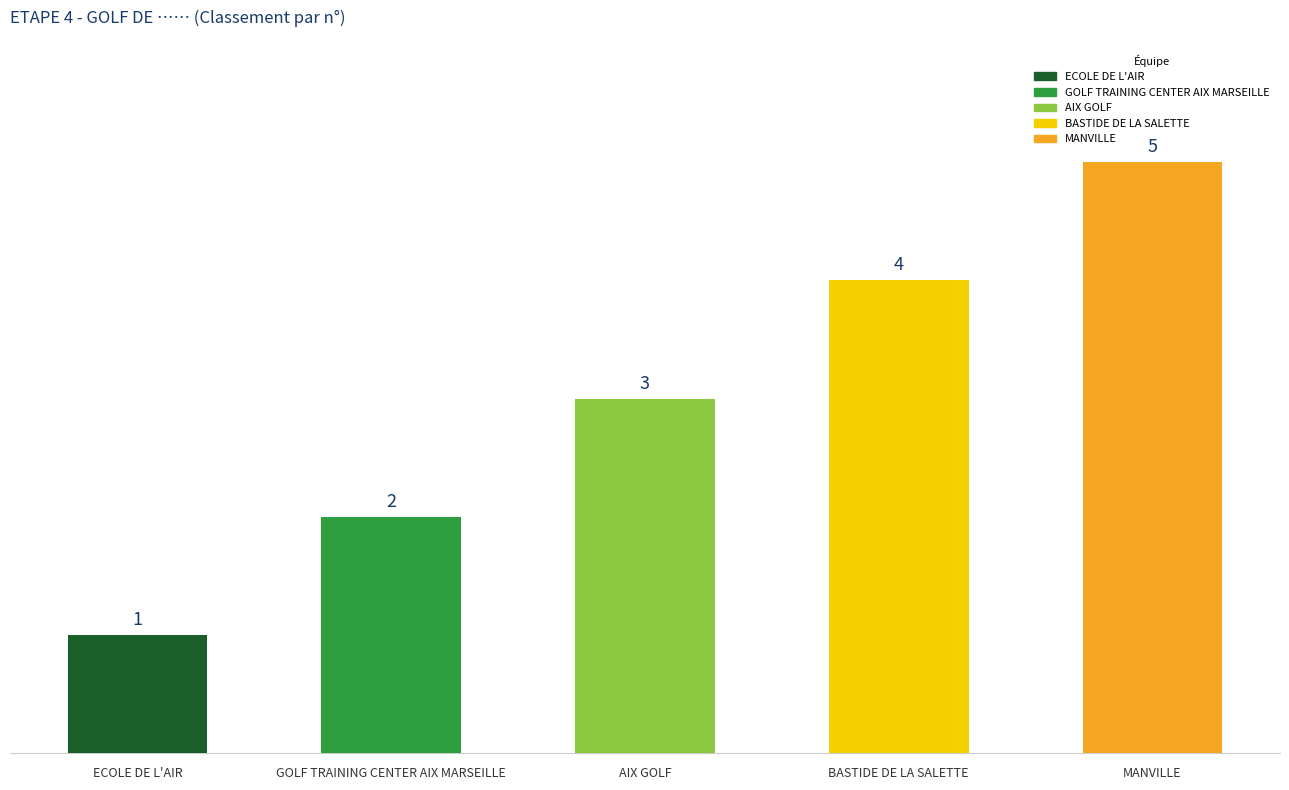

How many data points are less than 3?

2